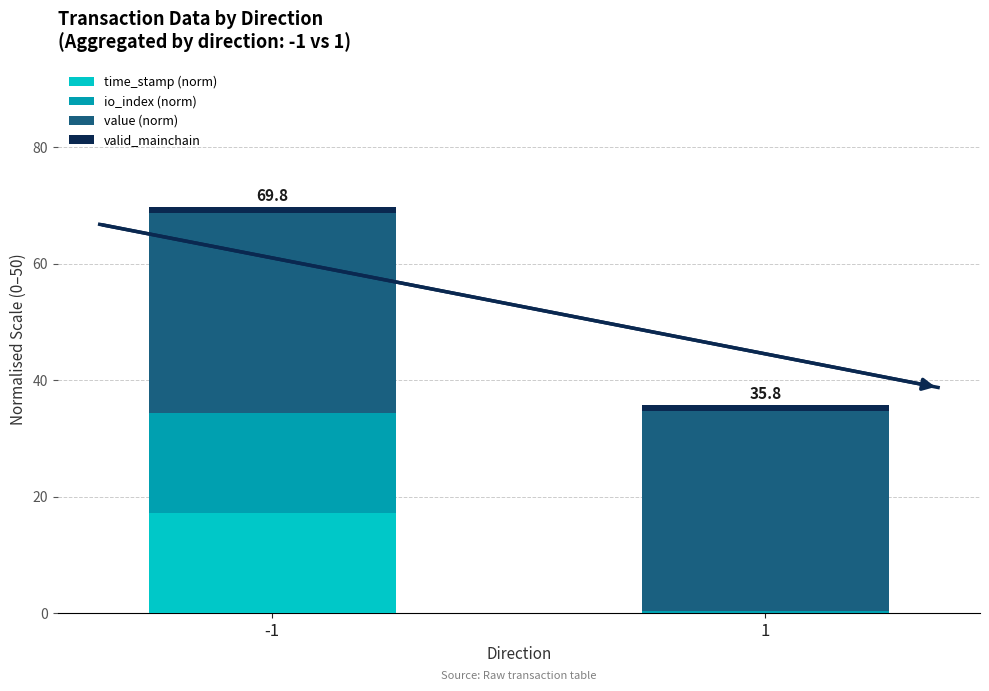

What is the maximum value for time_stamp (norm)?

17.3